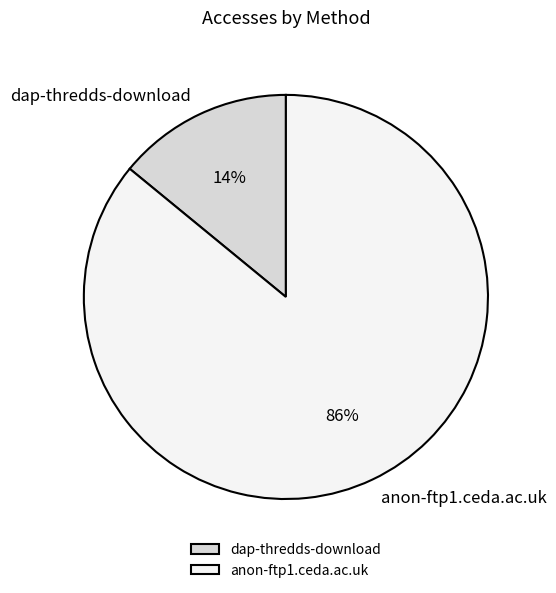

Which has a higher value, anon-ftp1.ceda.ac.uk or dap-thredds-download?

anon-ftp1.ceda.ac.uk